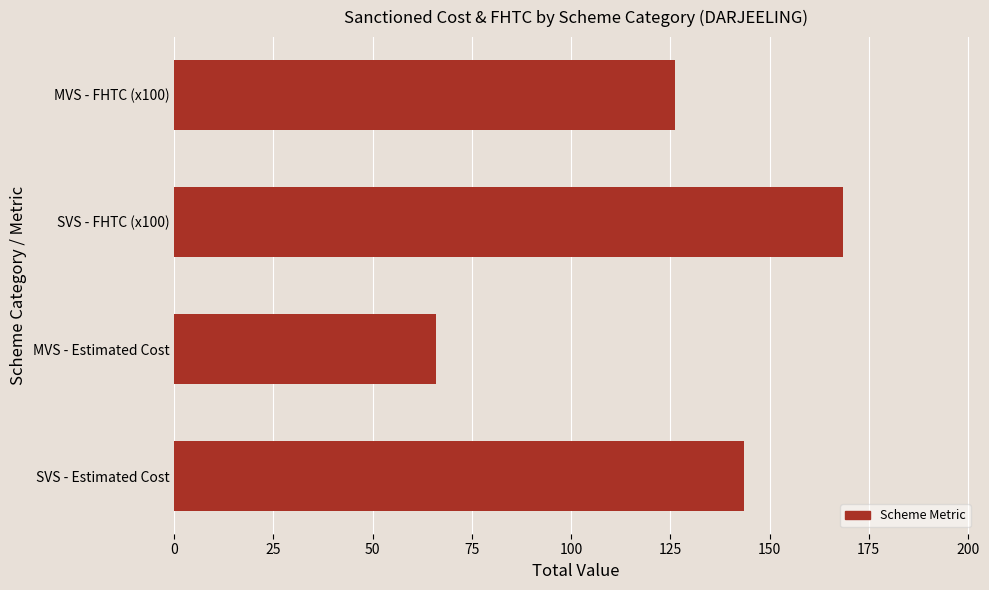

What is the maximum value shown in the chart?

168.6